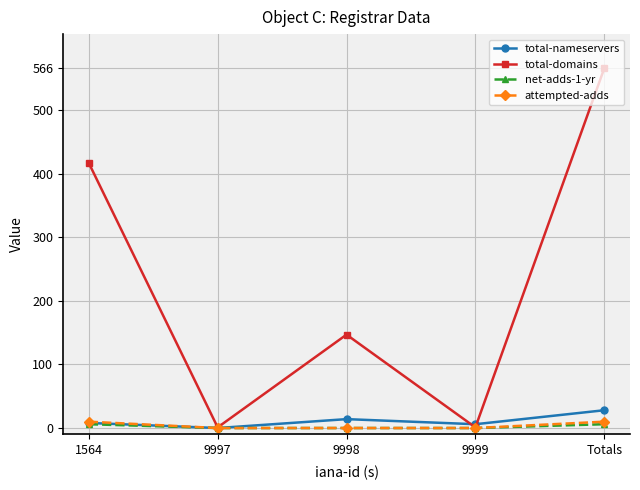

What is the label of the 1st point from the right?

Totals